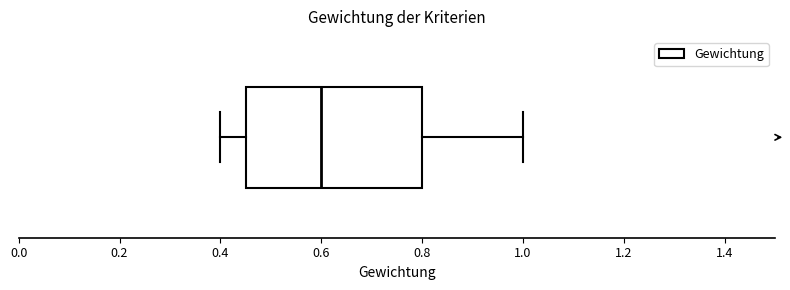

Where does the left whisker of the box end on the x-axis? The values are not printed on the chart, so give them approximately, as read against the axis.

0.40